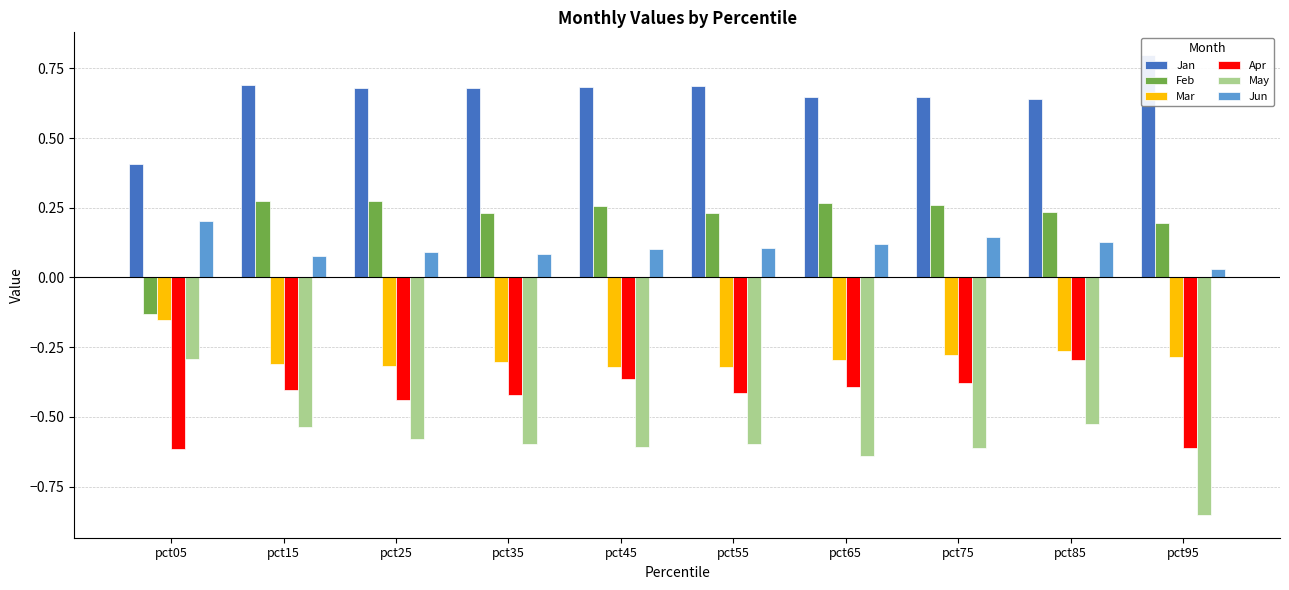

How many series are shown in this chart?

6